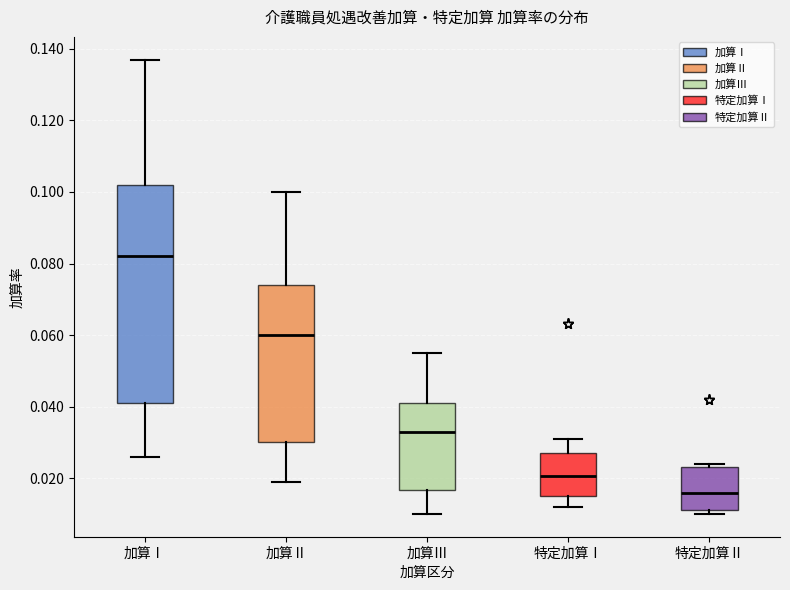

Which box has the highest median line?

加算Ⅰ